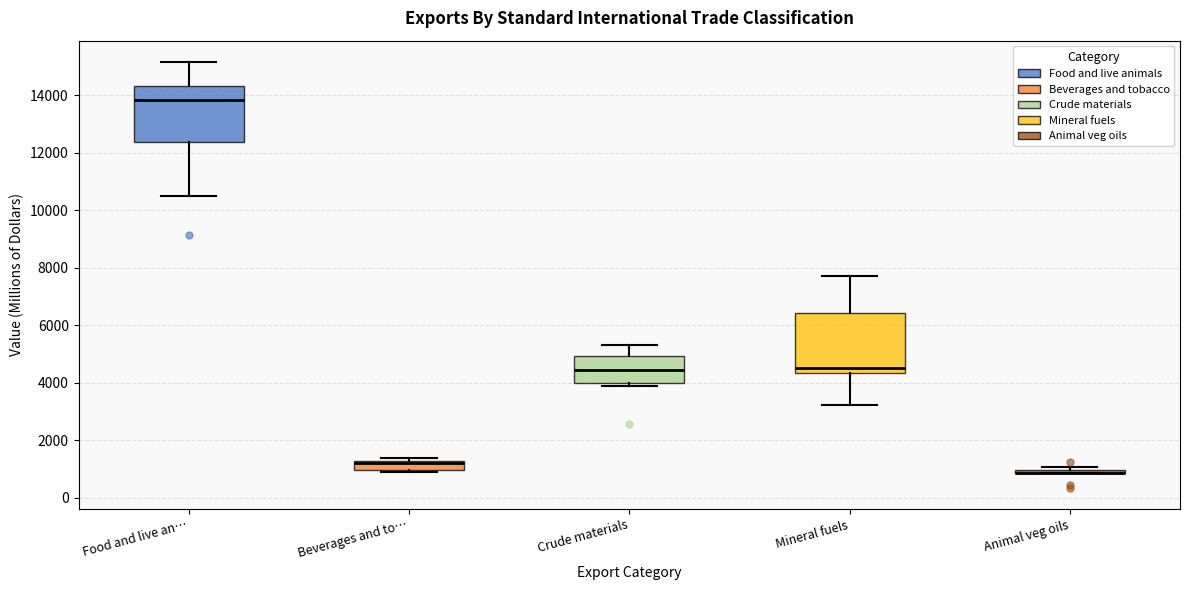

Where is the upper edge of the box for Beverages and to… on the y-axis? The values are not printed on the chart, so give them approximately, as read against the axis.

1200